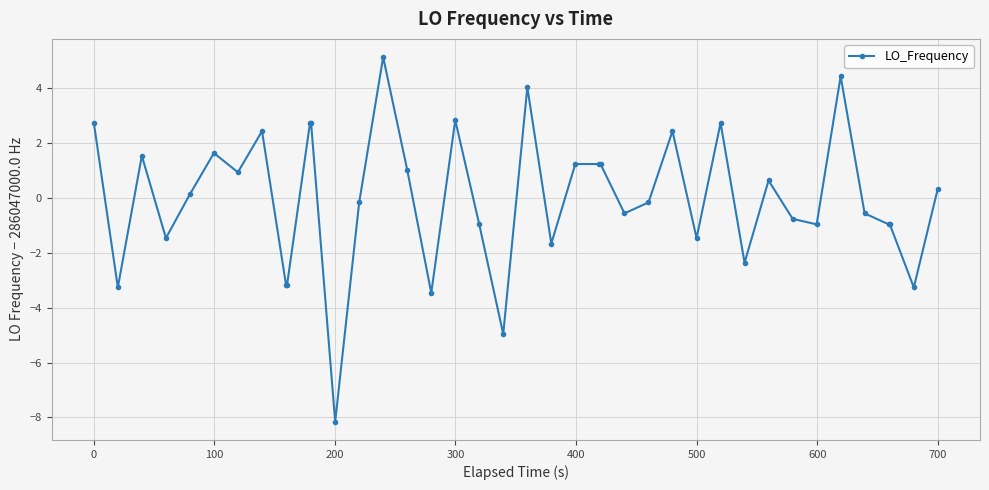

True or false: the data has more than 0 interior local peaks.

True